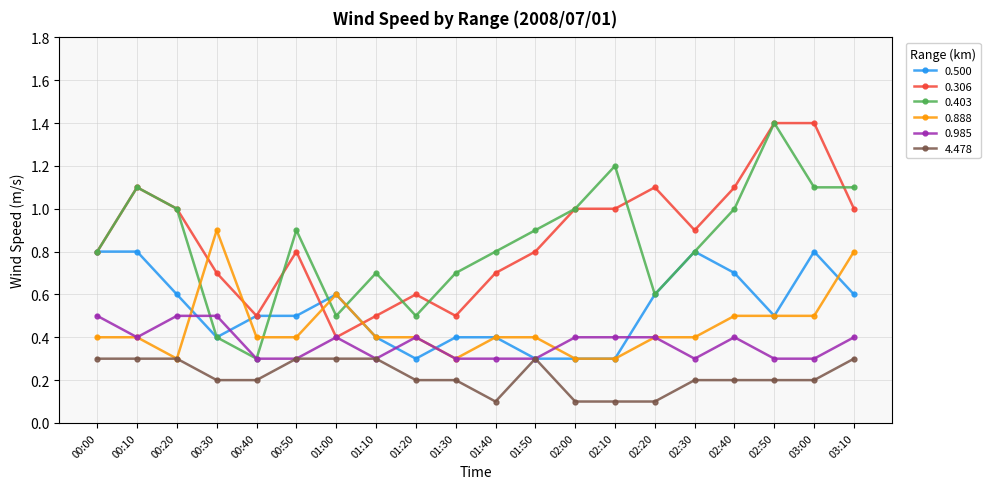

What is the lowest value of the 0.306 series?

0.4